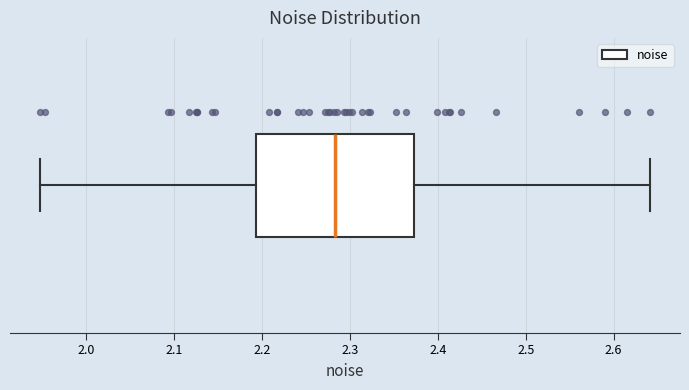

Read this box plot against the x-axis: the position of the median line, the range covered by the box, and the ends of both whiskers. The values are not printed on the chart, so give them approximately, as read against the axis.

median 2.28, box 2.19 to 2.37, whiskers 1.95 to 2.64